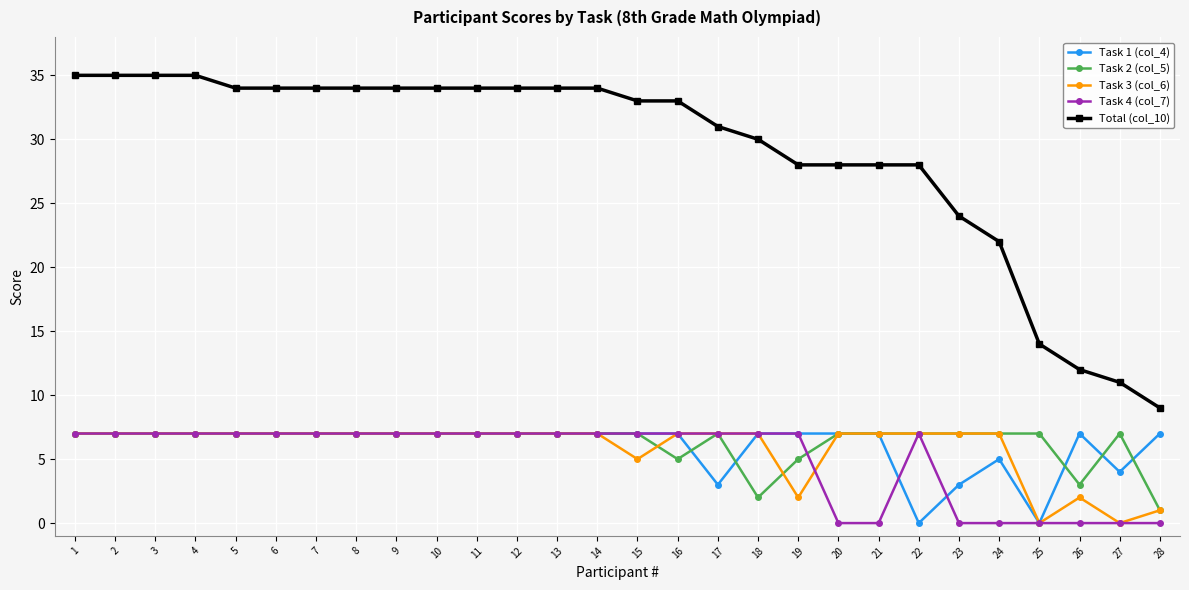

Is it true that Task 4 (col_7) equals 7 at 12?

True